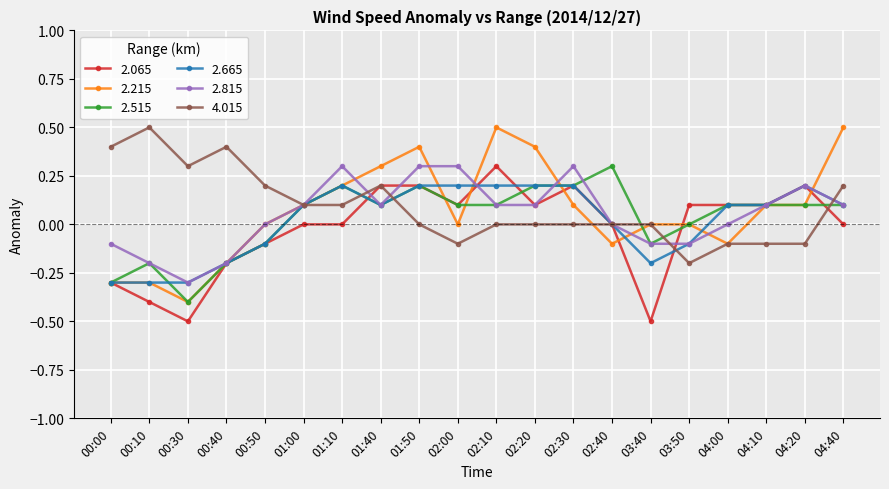

True or false: 2.065 and 2.815 cross at least once.

True